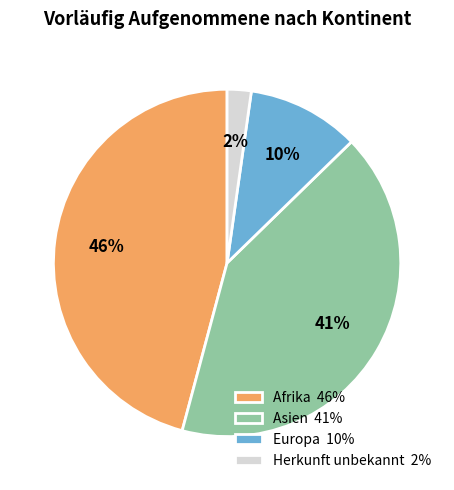

Which category has the smallest portion of the pie?

Herkunft unbekannt